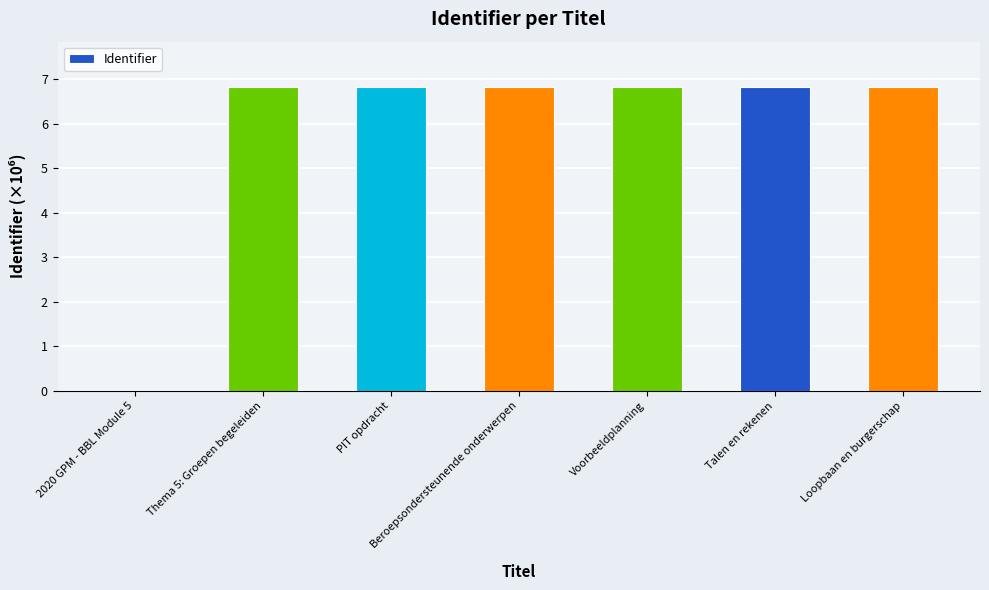

The chart shows a value of 9.0 at Loopbaan en burgerschap. True or false?

False